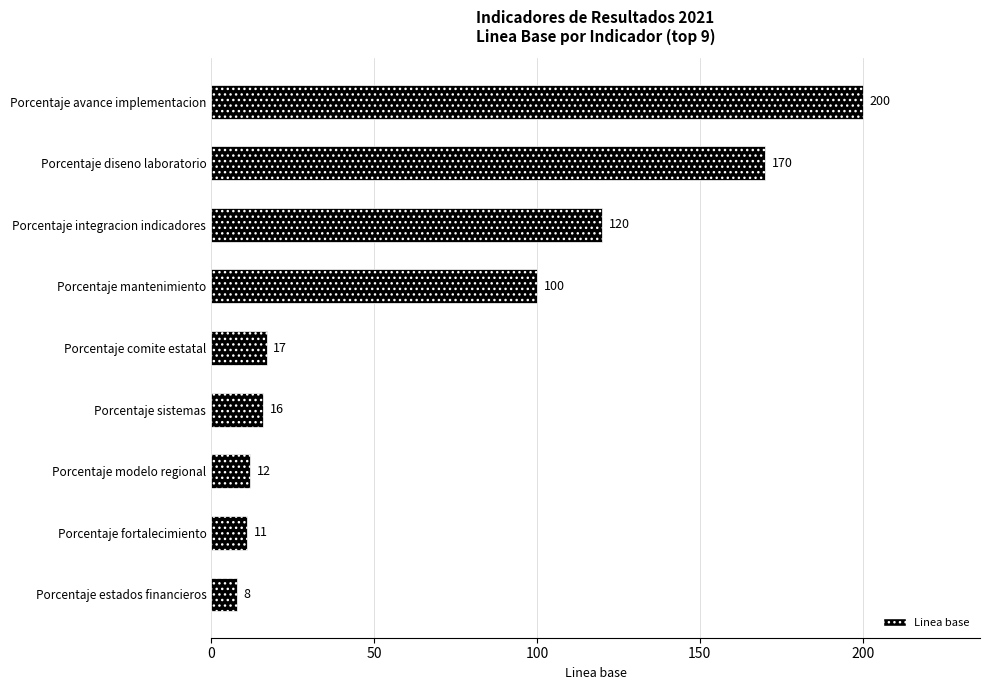

List the labels in order of value, largest first.

Porcentaje avance implementacion, Porcentaje diseno laboratorio, Porcentaje integracion indicadores, Porcentaje mantenimiento, Porcentaje comite estatal, Porcentaje sistemas, Porcentaje modelo regional, Porcentaje fortalecimiento, Porcentaje estados financieros